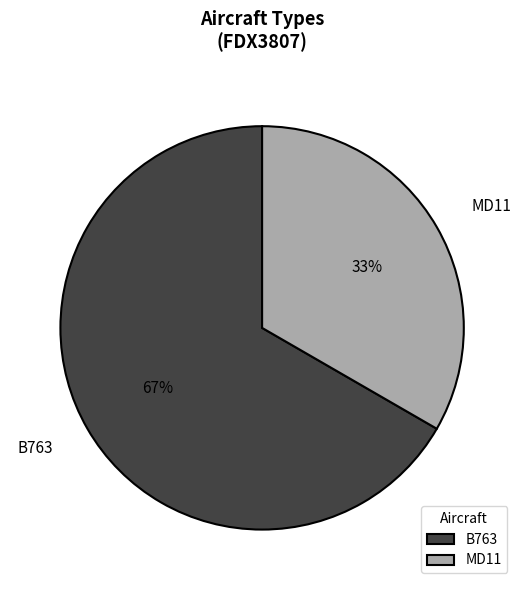

Is it true that B763 is 67% of the pie?

True